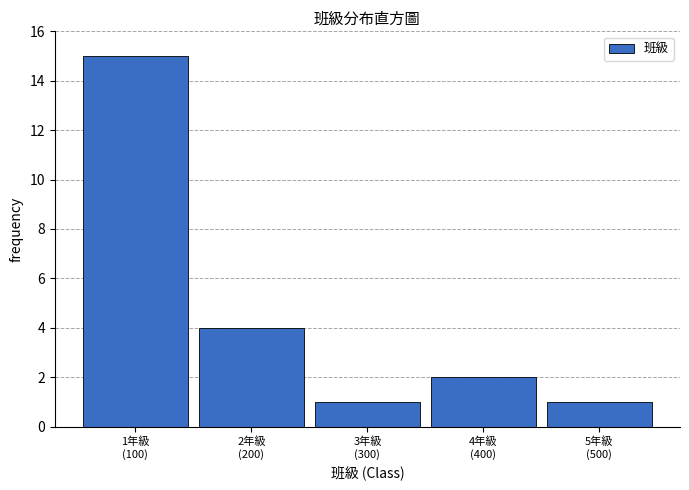

Reading left to right, extract all data points from this chart.

15	4	1	2	1